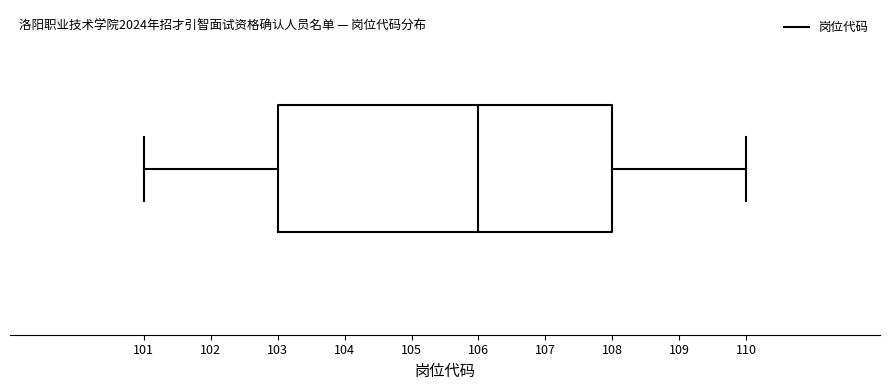

Read this box plot against the x-axis: the position of the median line, the range covered by the box, and the ends of both whiskers. The values are not printed on the chart, so give them approximately, as read against the axis.

median 106, box 103 to 108, whiskers 101 to 110